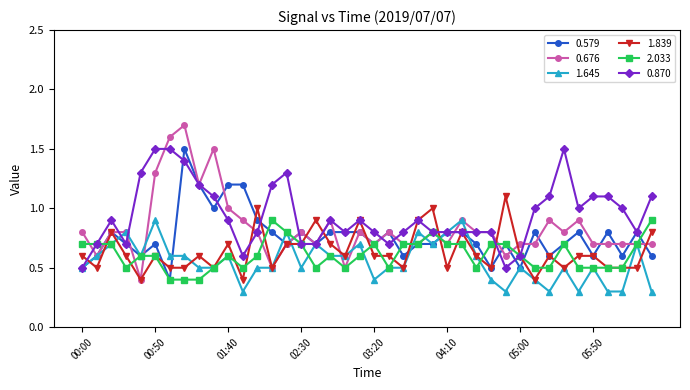

Which series has the widest spread of values?

0.676